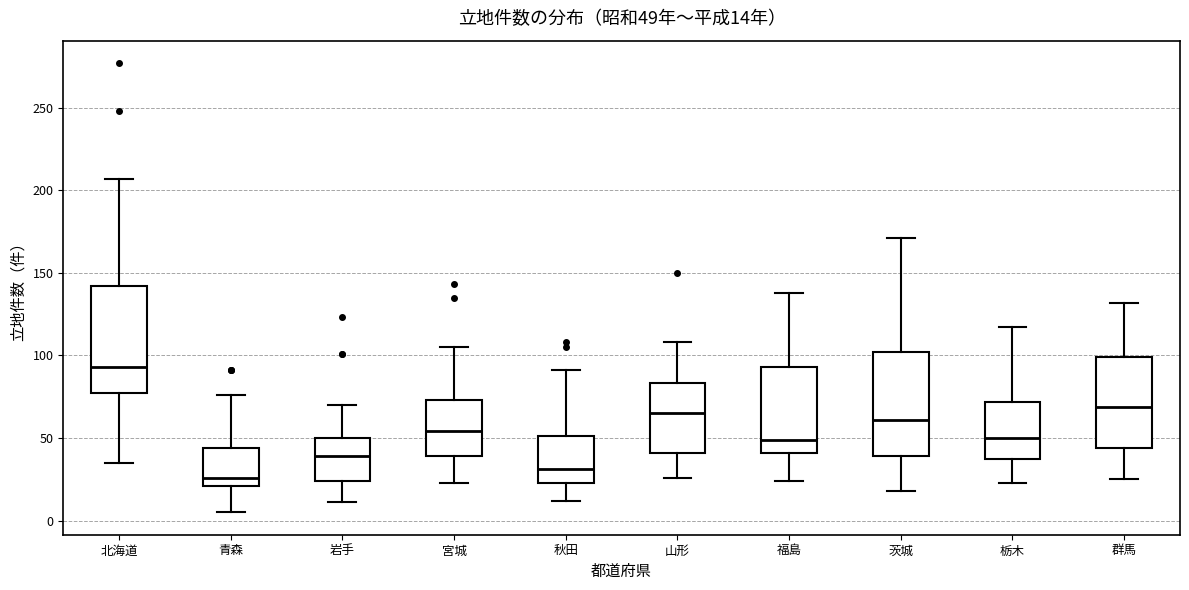

Which box's median line is the highest?

北海道